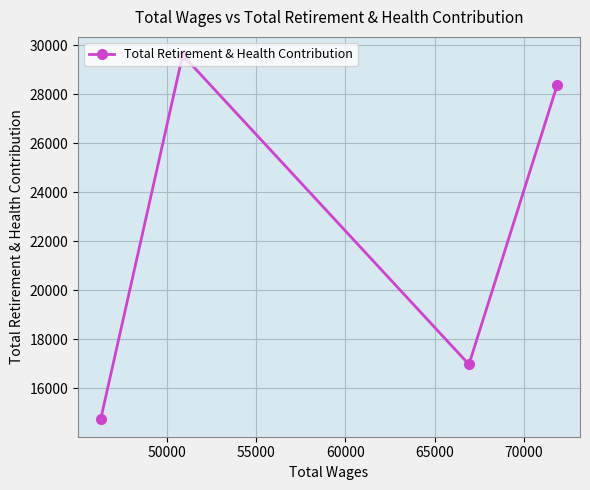

How many series are shown in this chart?

1